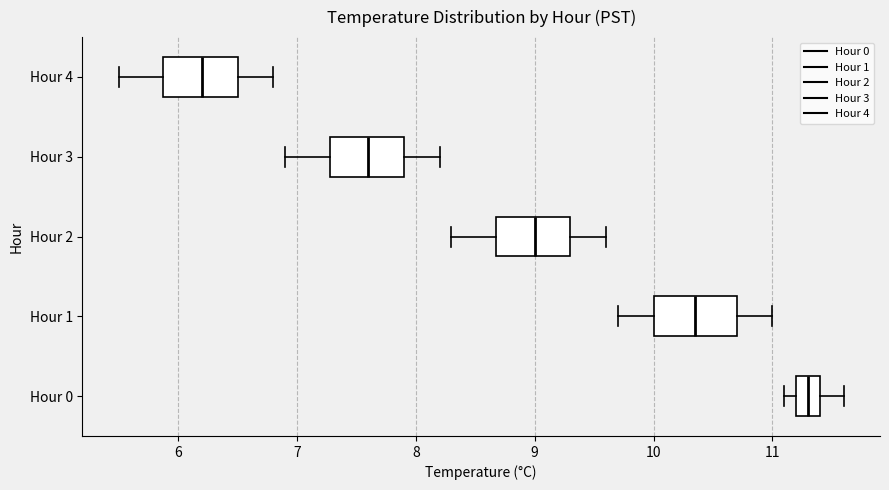

Reading bottom to top, read every box against the x-axis: the position of its median line, the range the box covers, and the ends of its whiskers. The values are not printed on the chart, so give them approximately, as read against the axis.

Hour 0: median 11.3, box 11.2 to 11.4, whiskers 11.1 to 11.6
Hour 1: median 10.4, box 10.0 to 10.7, whiskers 9.7 to 11.0
Hour 2: median 9.0, box 8.7 to 9.3, whiskers 8.3 to 9.6
Hour 3: median 7.6, box 7.3 to 7.9, whiskers 6.9 to 8.2
Hour 4: median 6.2, box 5.9 to 6.5, whiskers 5.5 to 6.8